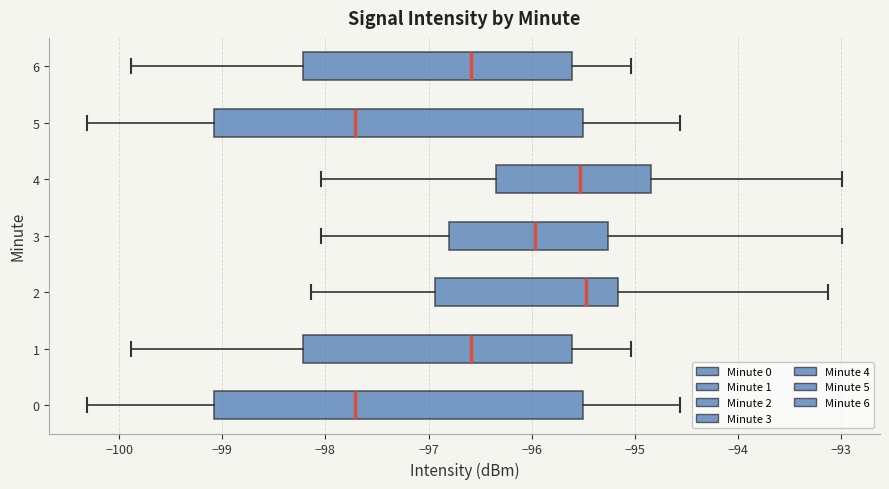

Where does the left whisker of the box at y = 4 end on the x-axis? The values are not printed on the chart, so give them approximately, as read against the axis.

-98.0